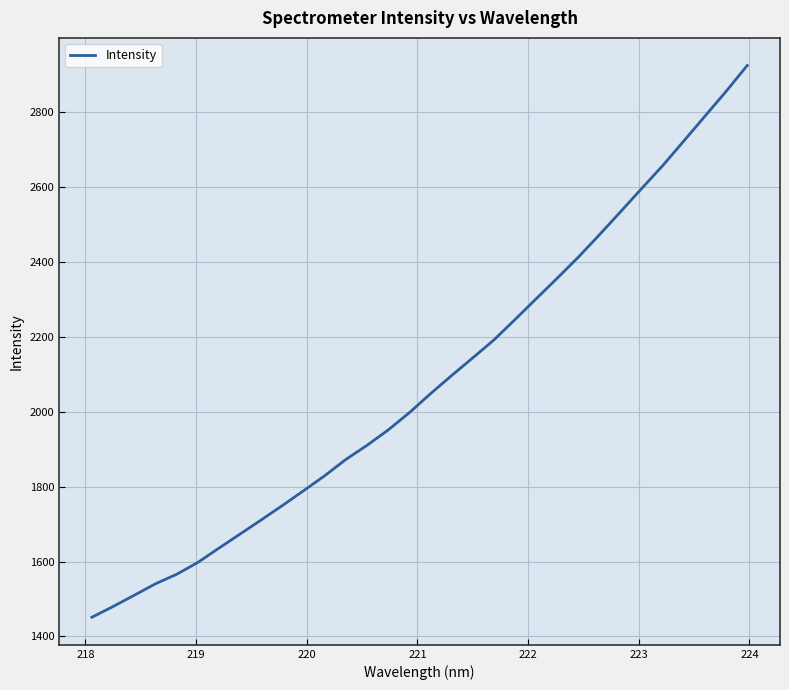

What is the minimum value shown in the chart?

1451.4